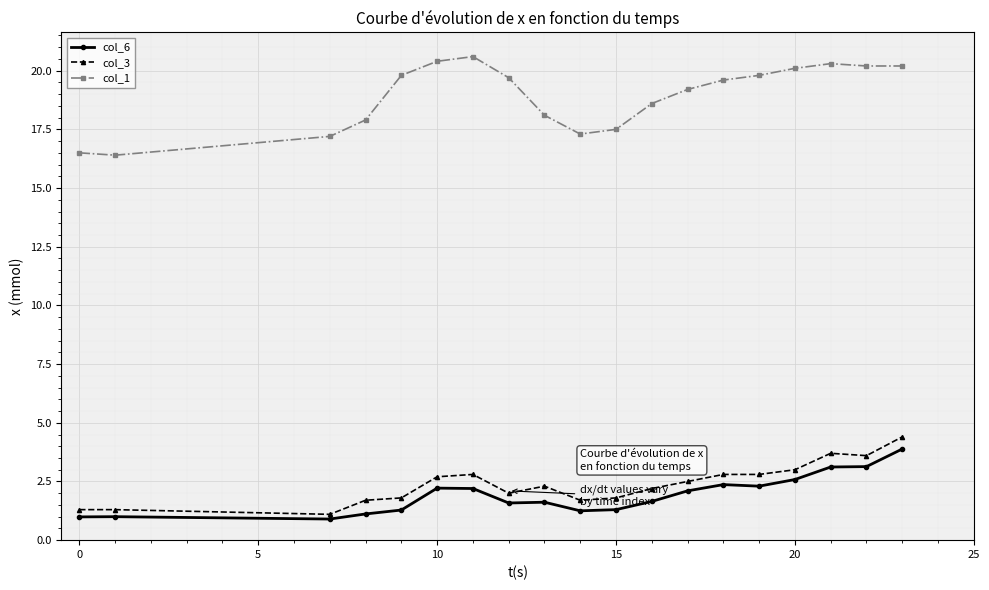

Which series has the largest total across all categories?

col_1